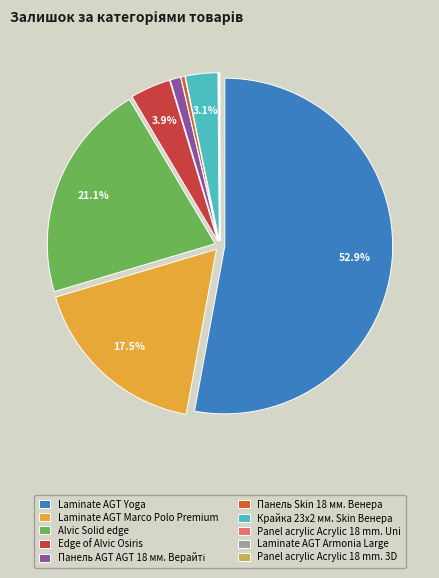

What is the largest slice in the pie chart?

Laminate AGT Yoga